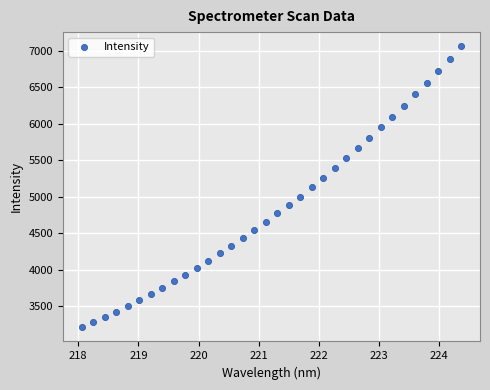

What is the range of X values (max minus min)?

6.3